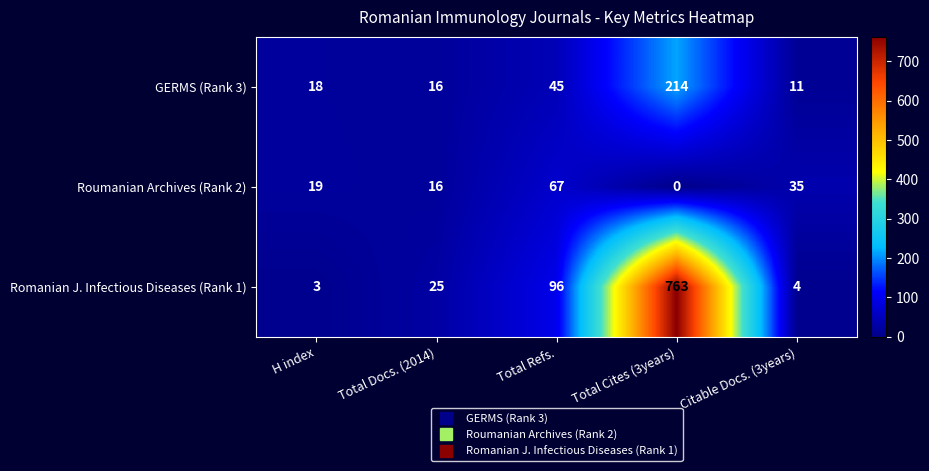

What is the approximate value of Romanian J. Infectious Diseases (Rank 1) at Total Docs. (2014)?

25